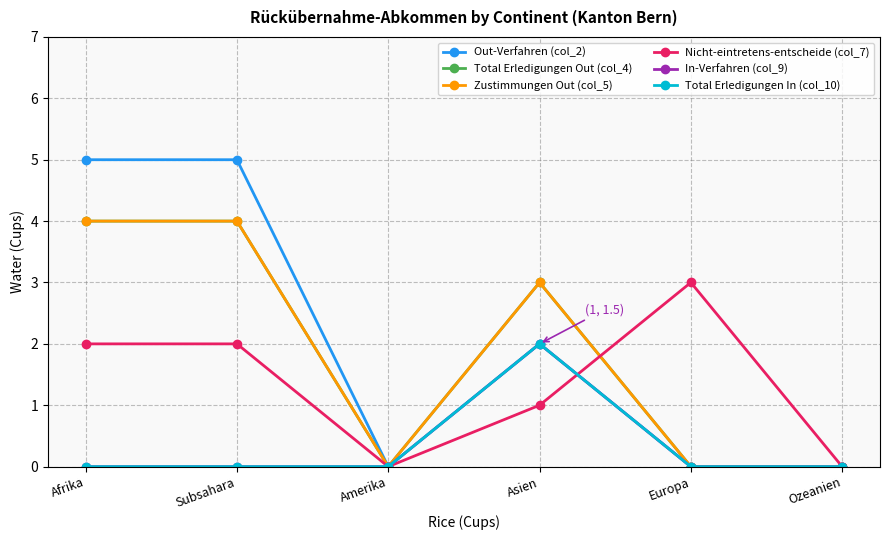

Where is the first local maximum for Total Erledigungen Out (col_4)?

Asien